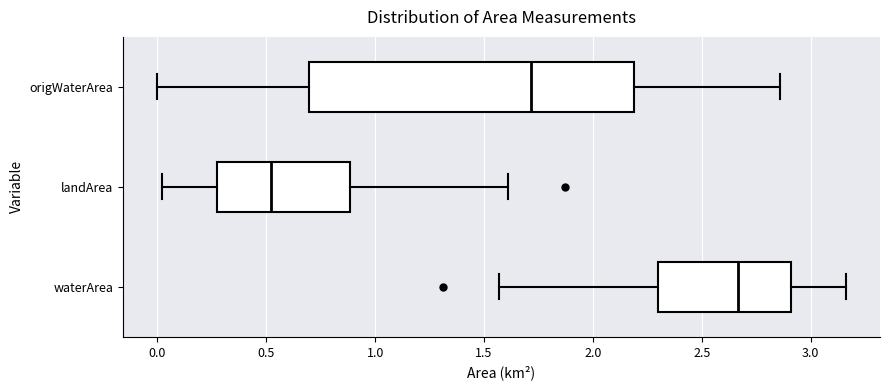

Where is the left edge of the box for origWaterArea on the x-axis? The values are not printed on the chart, so give them approximately, as read against the axis.

0.70